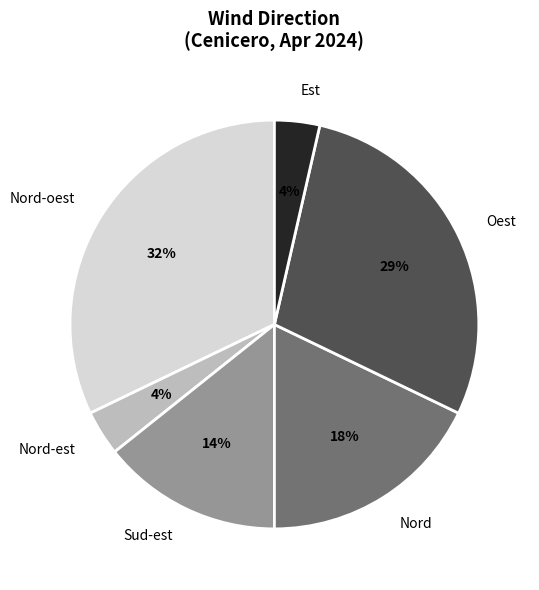

Which has a higher value, Est or Oest?

Oest